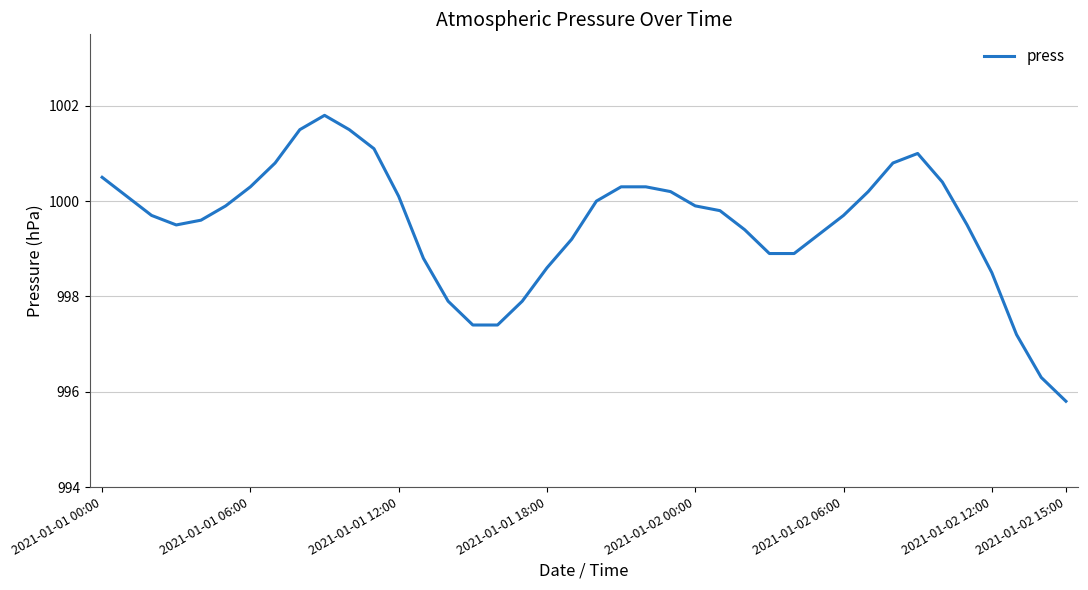

What is the greatest value displayed?

1001.8